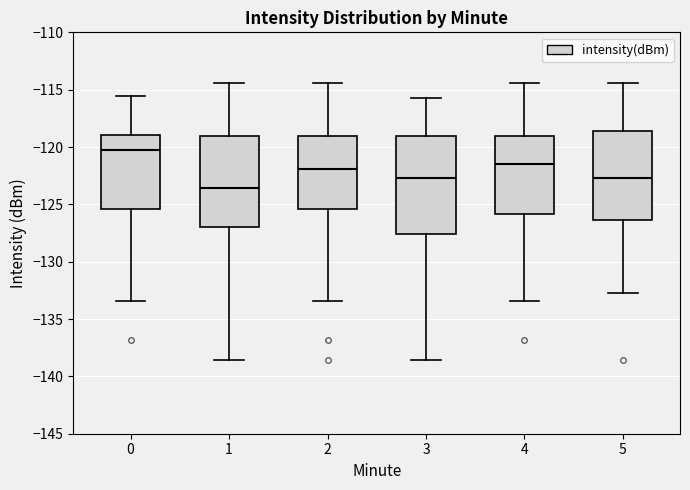

Where does the lower whisker of the box at x = 4 end on the y-axis? The values are not printed on the chart, so give them approximately, as read against the axis.

-133.5